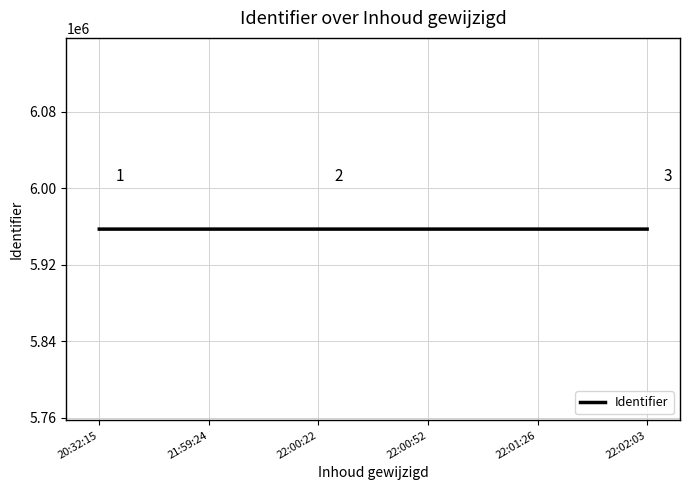

List the labels in order of value, smallest first.

20:32:15, 21:59:24, 22:00:22, 22:00:52, 22:01:26, 22:02:03